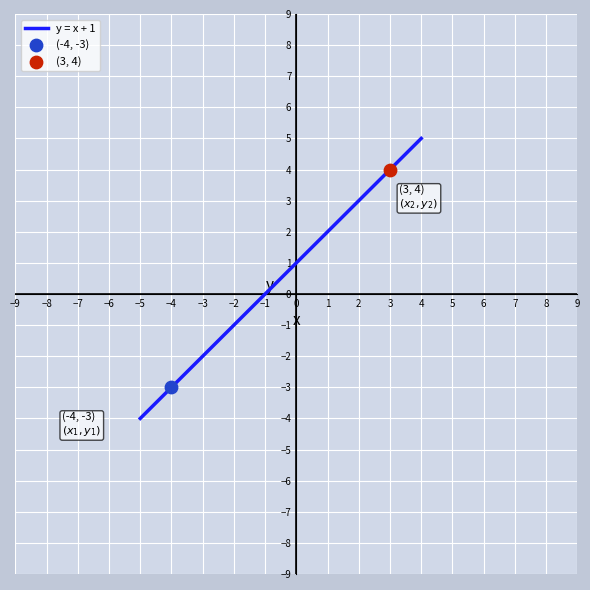

What is the change in value from −5 to −1?

+4